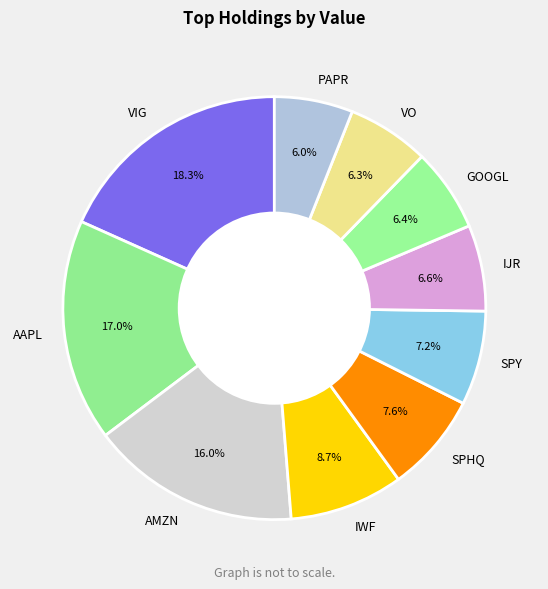

Between IWF and PAPR, which is larger?

IWF